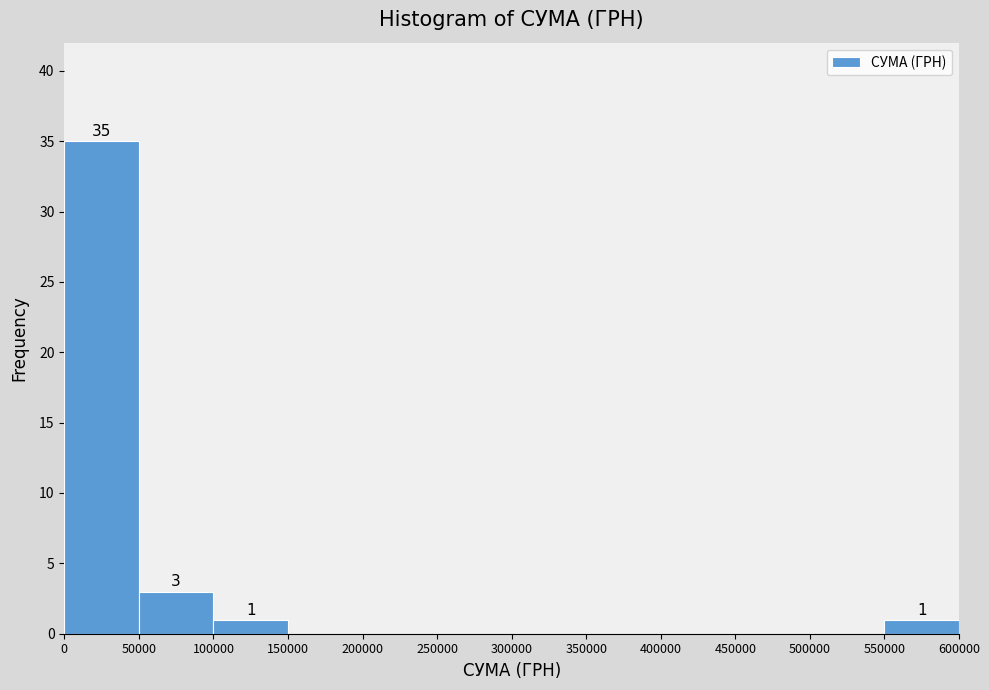

Over which range of the x-axis is the bar tallest?

0 to 50000